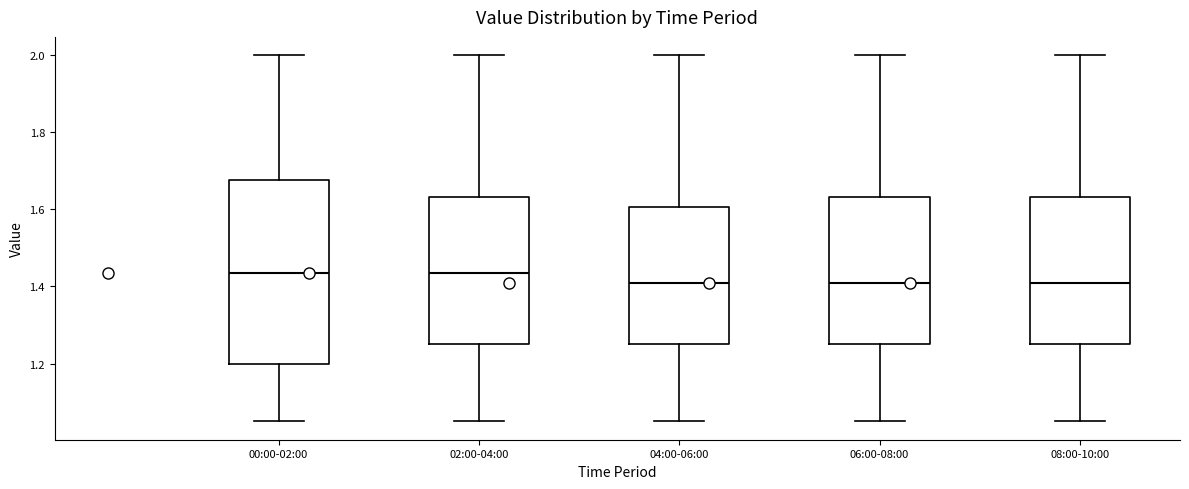

Reading left to right, read every box against the y-axis: the position of its median line, the range the box covers, and the ends of its whiskers. The values are not printed on the chart, so give them approximately, as read against the axis.

00:00-02:00: median 1.44, box 1.20 to 1.68, whiskers 1.06 to 2.00
02:00-04:00: median 1.44, box 1.26 to 1.64, whiskers 1.06 to 2.00
04:00-06:00: median 1.42, box 1.26 to 1.60, whiskers 1.06 to 2.00
06:00-08:00: median 1.42, box 1.26 to 1.64, whiskers 1.06 to 2.00
08:00-10:00: median 1.42, box 1.26 to 1.64, whiskers 1.06 to 2.00